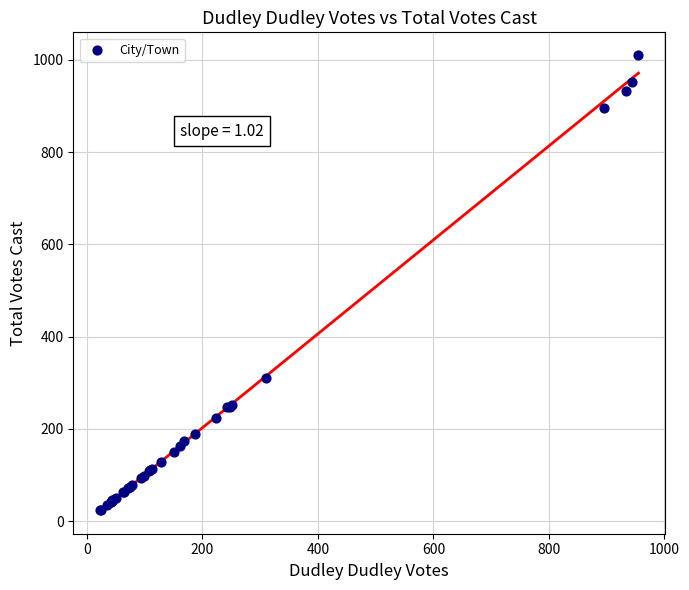

What Y value in the scatter plot is closest to 516?

310